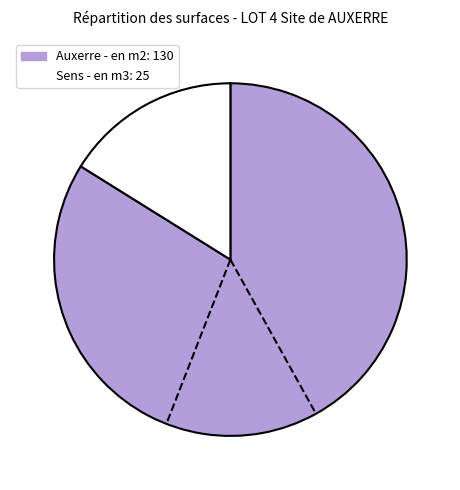

True or false: Sens - en m3 accounts for 16% of the total.

True